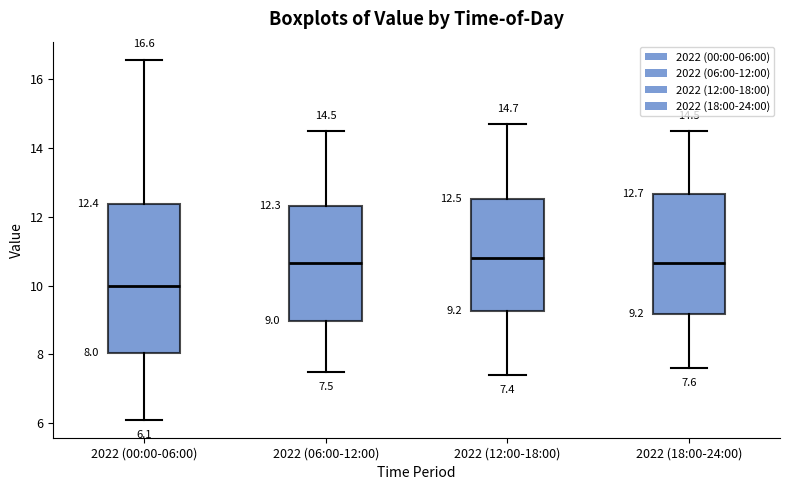

Comparing the boxes themselves (not the whiskers), which one is the tallest?

2022 (00:00-06:00)